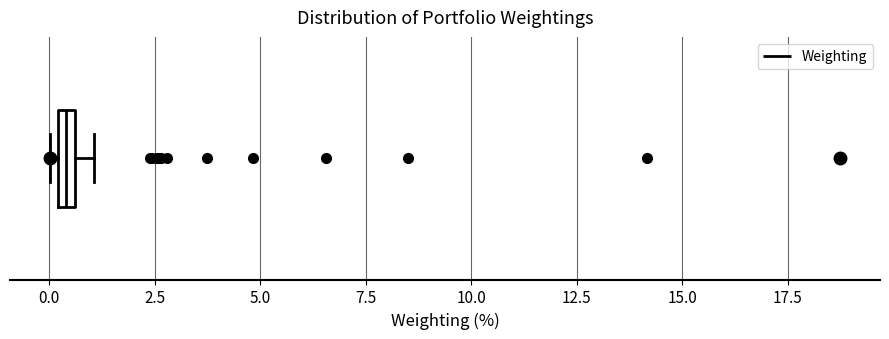

Where is the left edge of the box on the x-axis? The values are not printed on the chart, so give them approximately, as read against the axis.

0.0